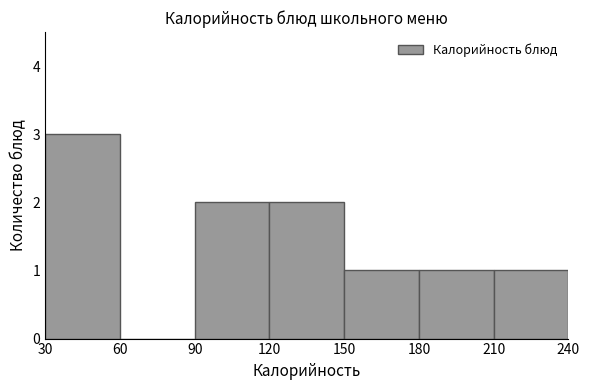

Over which range of the x-axis is the bar tallest?

30 to 60